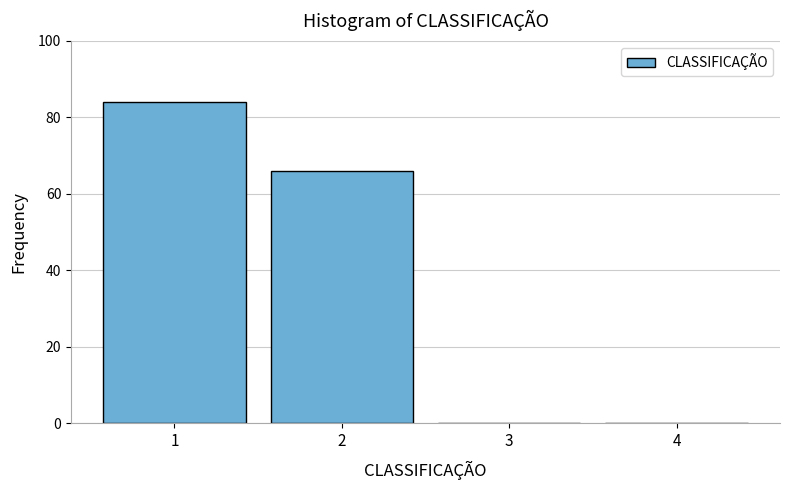

Reading left to right, list every bar in this chart as the range it spans on the x-axis followed by its height. The values are not printed on the chart, so give them approximately, as read against the axis.

0.5 to 1.5: 84
1.5 to 2.5: 66
2.5 to 3.5: 0
3.5 to 4.5: 0